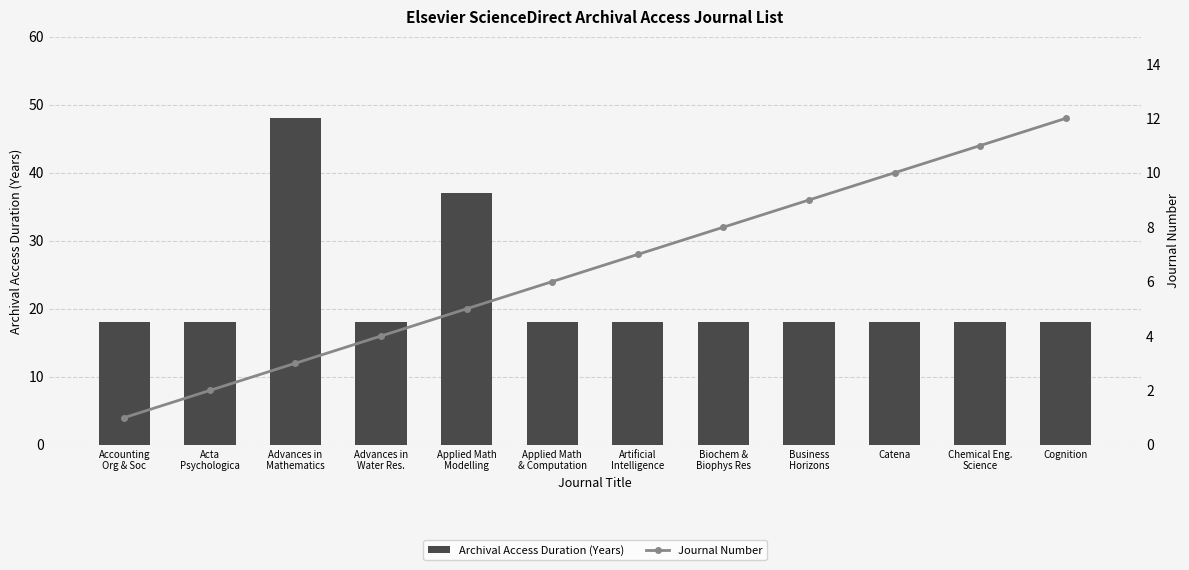

What is the smallest value displayed?

1